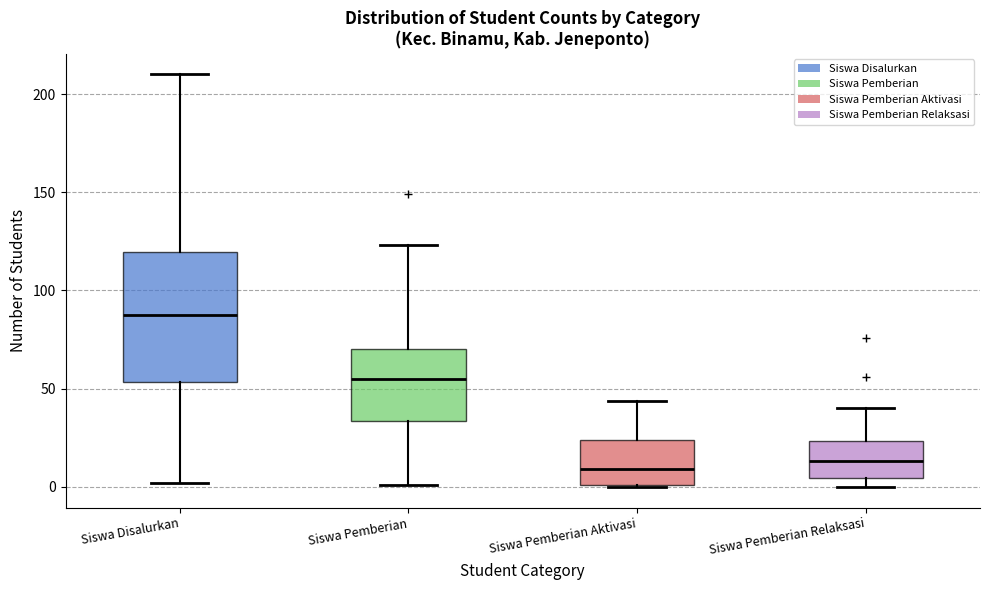

Comparing the boxes themselves (not the whiskers), which one is the tallest?

Siswa Disalurkan